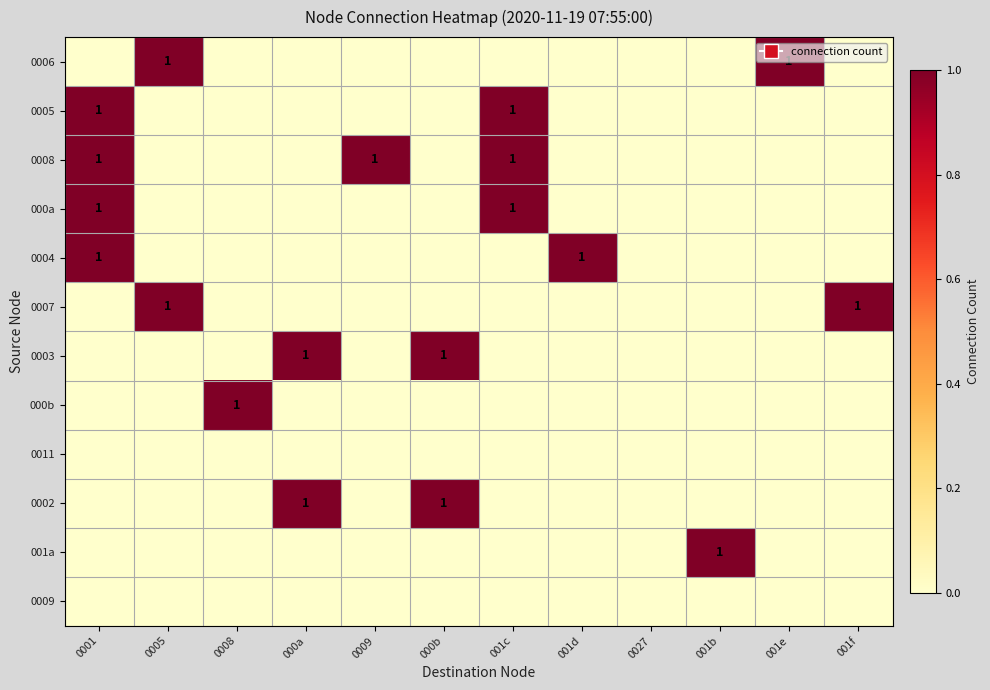

What is the spread (max minus min) of values at 0009?

1